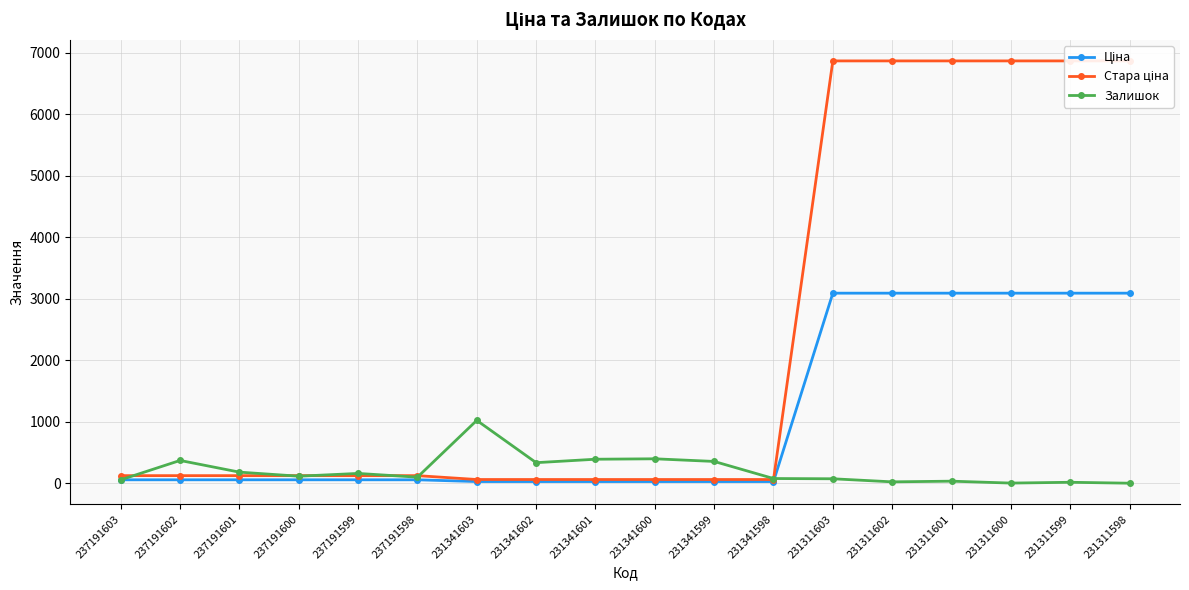

What is the spread (max minus min) of values at 231311599?

6854.4